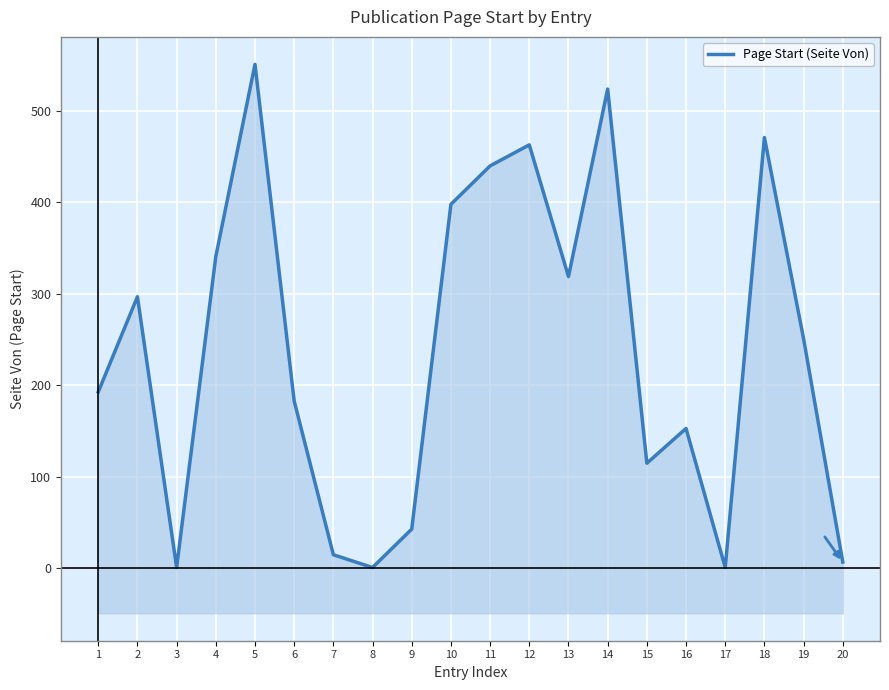

How many interior local peaks (higher than both neighbors) does the data have?

6